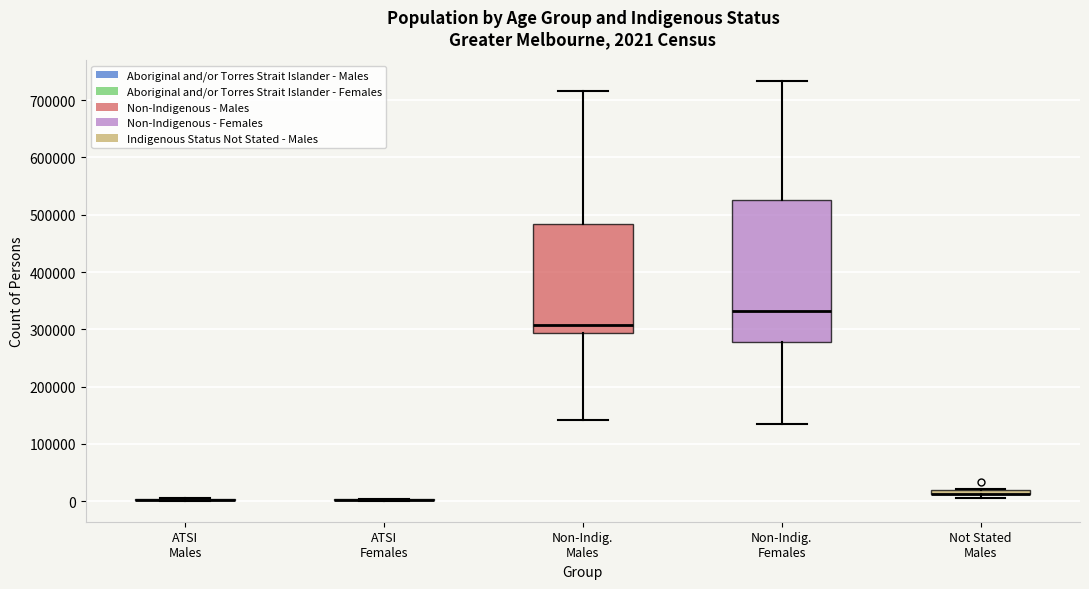

Which box is the tallest, from its lower edge to its upper edge?

Non-Indig. Females